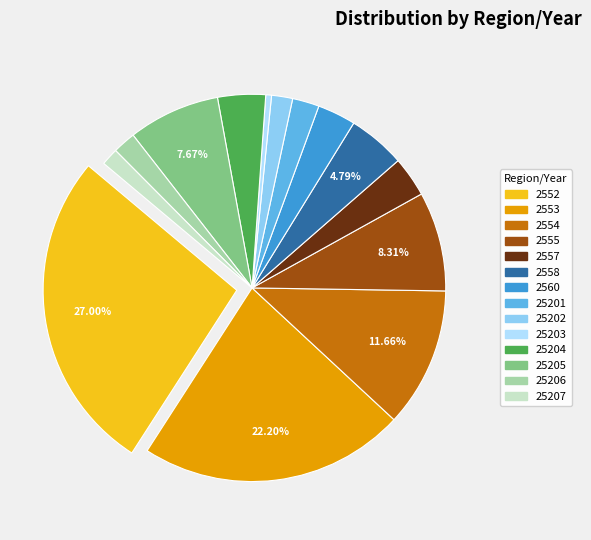

How many segments does this pie chart have?

14